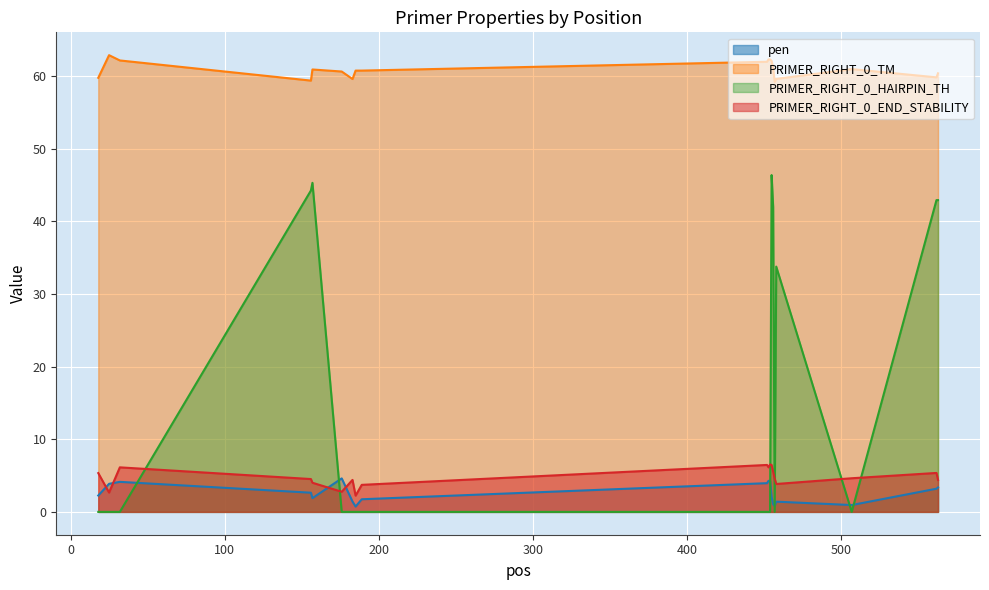

The value of PRIMER_RIGHT_0_HAIRPIN_TH at 507 is -32.0. True or false?

False